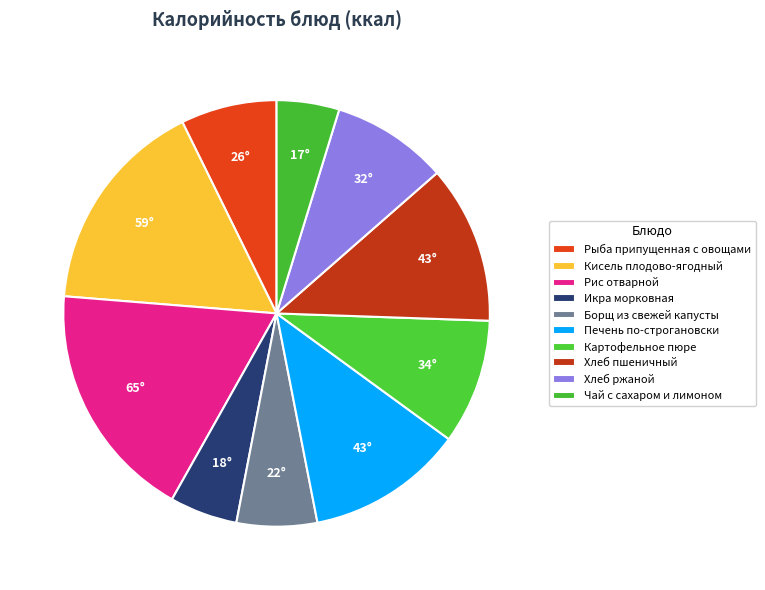

Is there a majority slice in this chart?

No